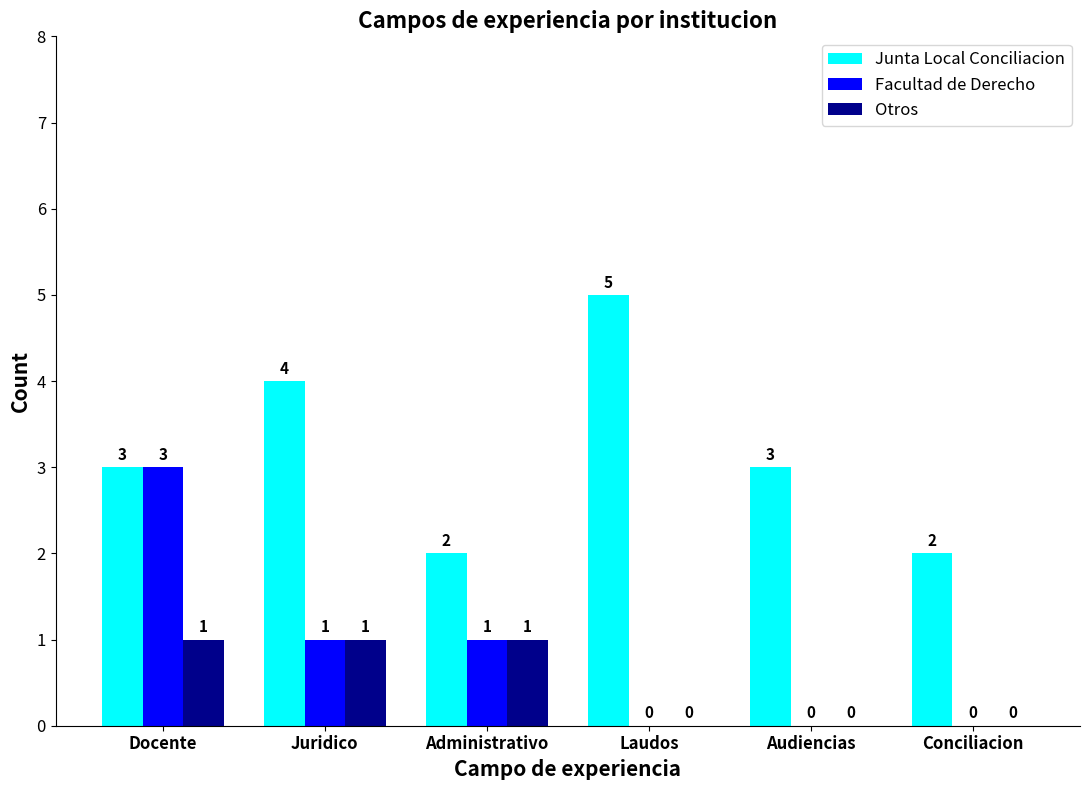

Which series changed the most between Docente and Laudos?

Facultad de Derecho